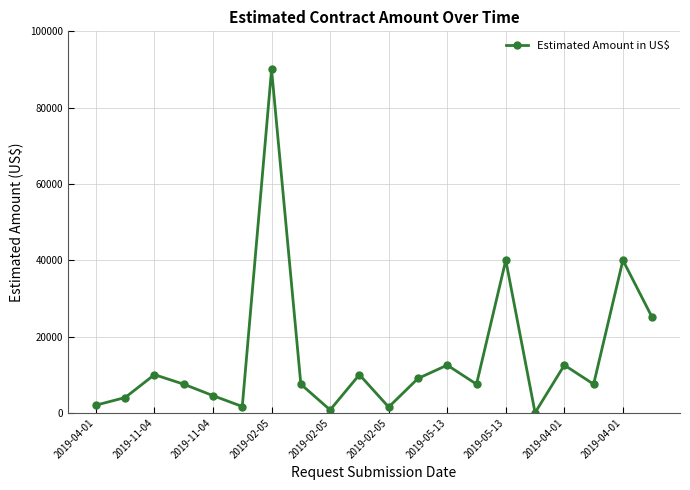

What is the minimum value shown in the chart?

21.8